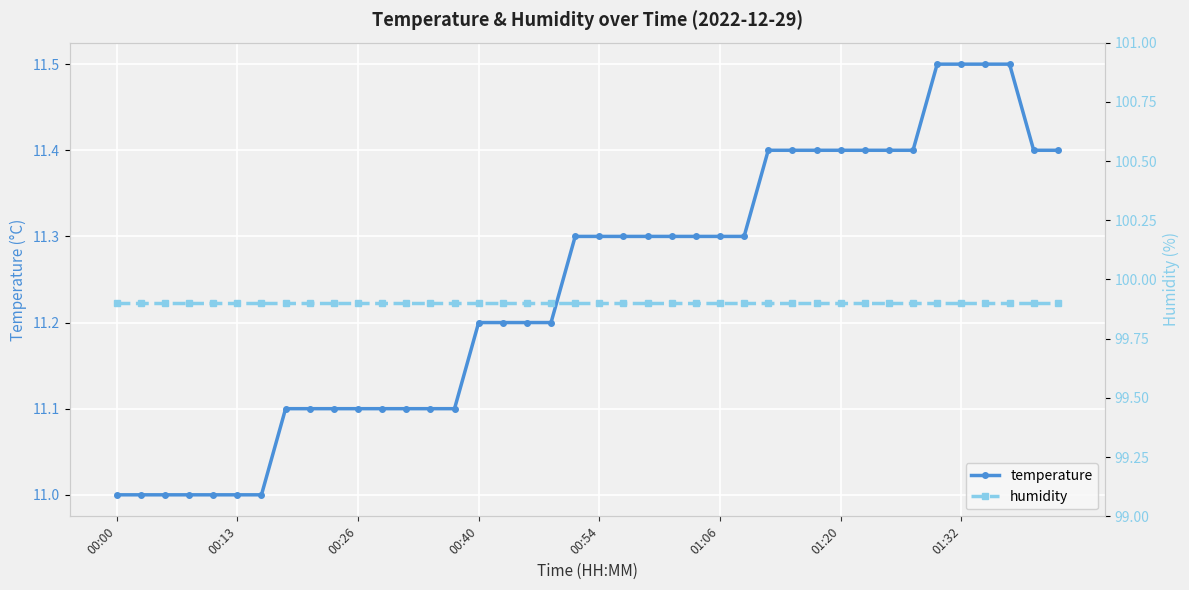

The value of temperature at 01:06 is 3.5. True or false?

False